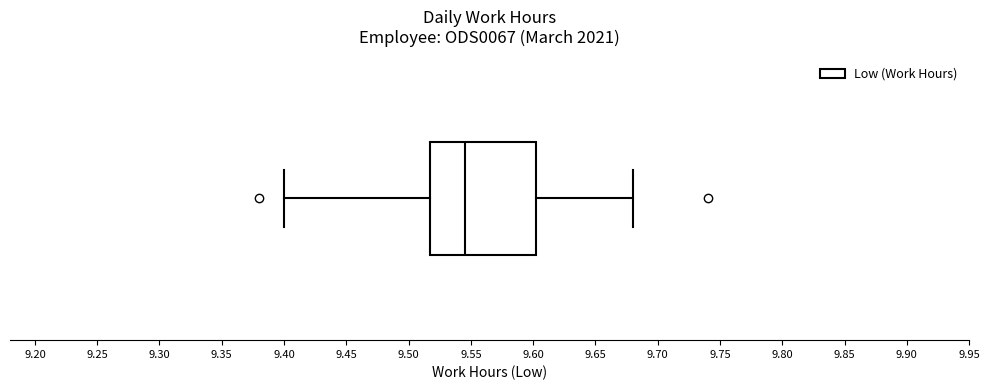

Read this box plot against the x-axis: the position of the median line, the range covered by the box, and the ends of both whiskers. The values are not printed on the chart, so give them approximately, as read against the axis.

median 9.545, box 9.520 to 9.605, whiskers 9.400 to 9.680